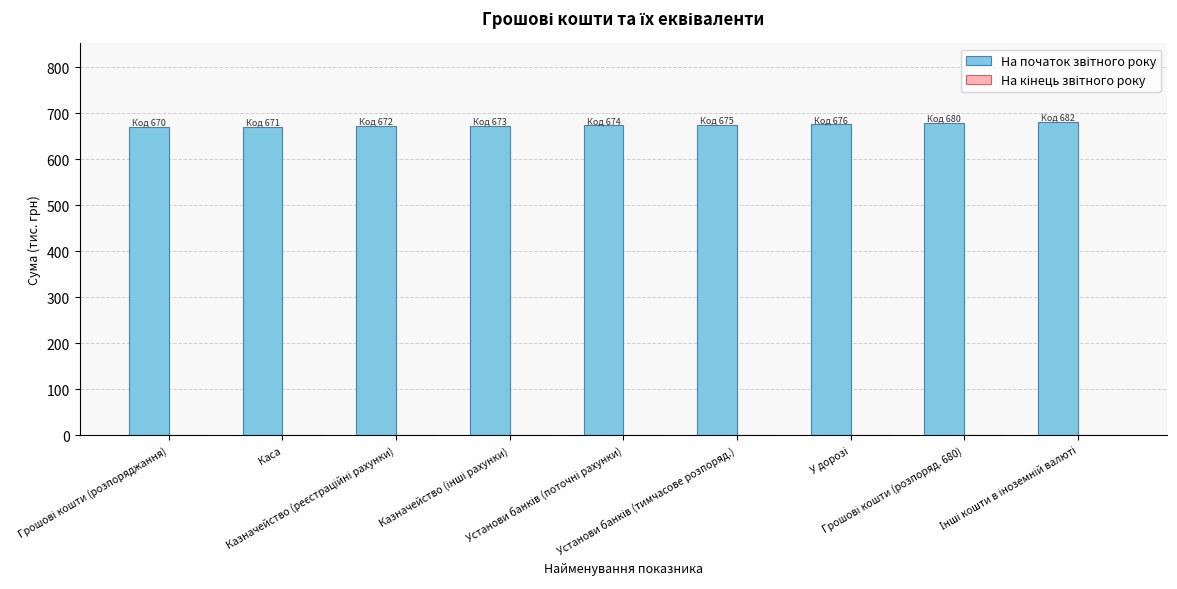

What is the sum of all values?

6073